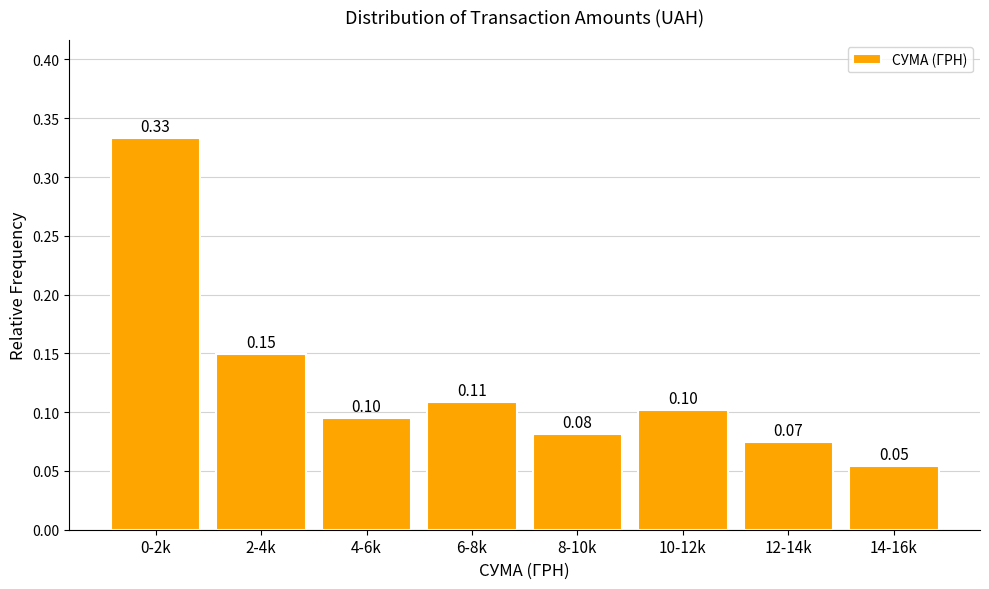

Between 4-6k and 14-16k, which is larger?

4-6k